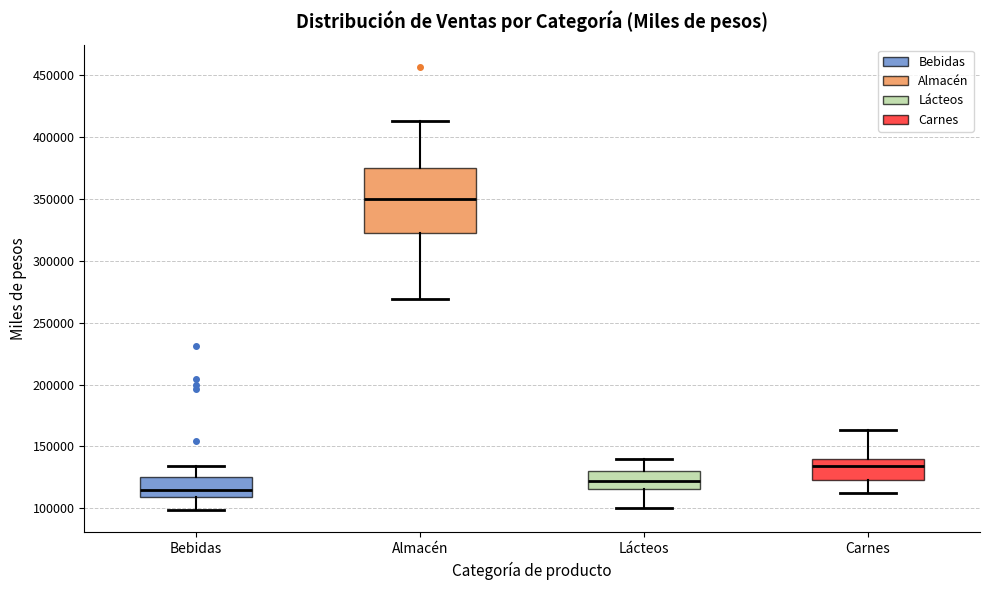

Comparing the boxes themselves (not the whiskers), which one is the tallest?

Almacén